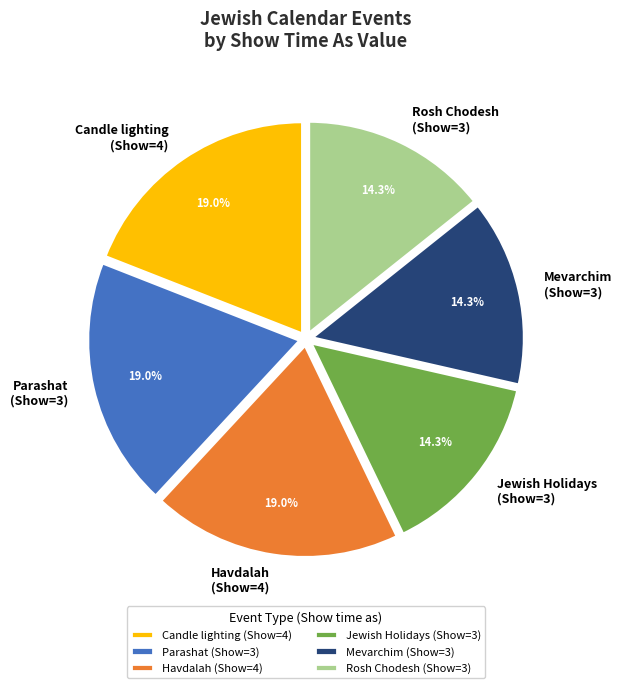

How much of the chart is everything except Rosh Chodesh (Show=3)?

85.7%